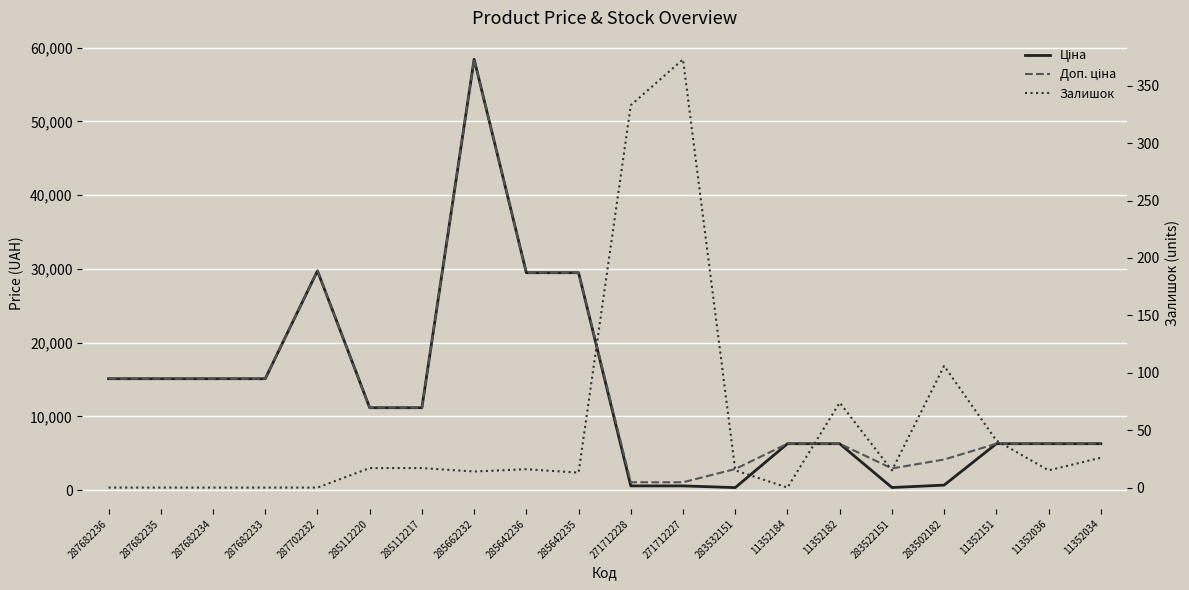

How many lines are shown in the chart?

3